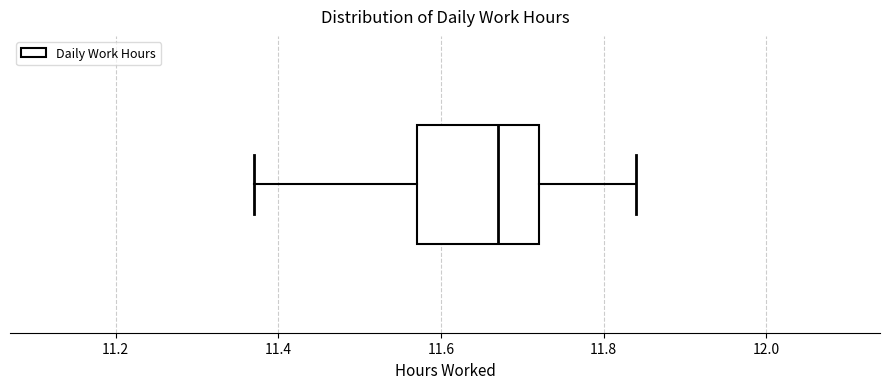

Transcribe this box plot: give where the median line is, the range the box spans, and where the two whiskers end, as read against the x-axis. The values are not printed on the chart, so give them approximately, as read against the axis.

median 11.68, box 11.58 to 11.72, whiskers 11.38 to 11.84